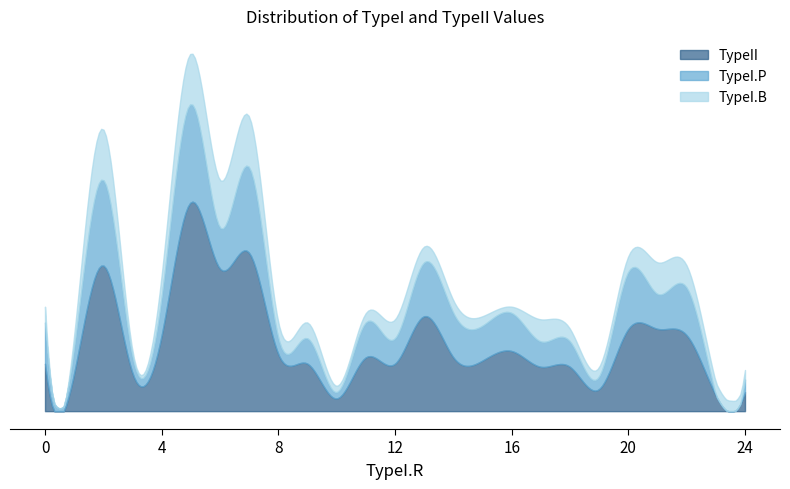

What is the difference between the highest and lowest values at 1?

10